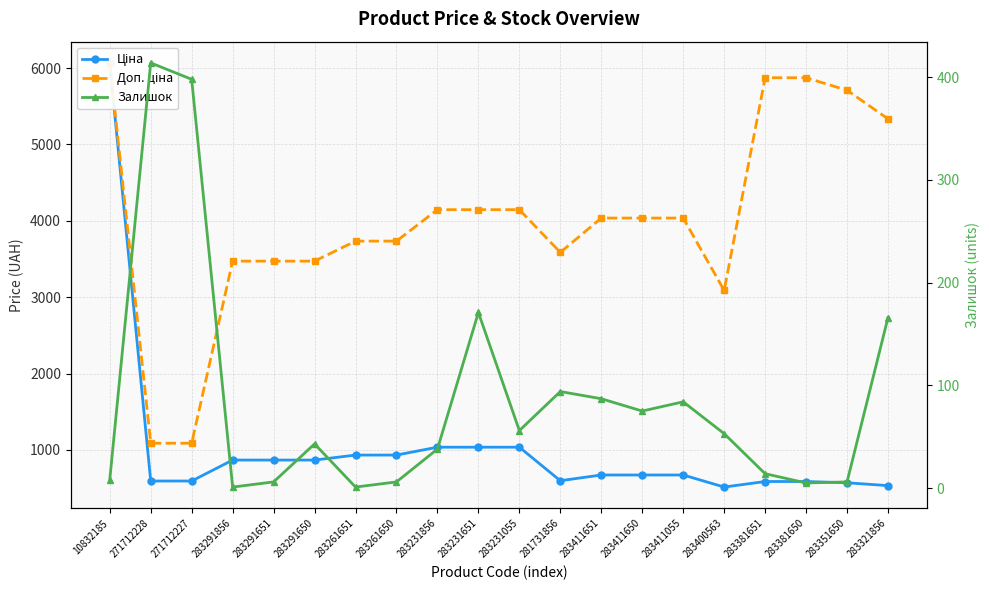

Reading right to left, extract all data points from this chart.

Ціна: 283321856=533.5	283351650=570.9	283381650=587.3	283381651=587.3	283400563=514.7	283411055=672.7	283411650=672.7	283411651=672.7	281731856=597.8	283231055=1036.5	283231651=1036.5	283231856=1036.5	283261650=933.5	283261651=933.5	283291650=868.0	283291651=868.0	283291856=868.0	271712227=593.8	271712228=593.8	10832185=6067.2
Доп. ціна: 283321856=5334.5	283351650=5708.9	283381650=5872.6	283381651=5872.6	283400563=3088.4	283411055=4036.0	283411650=4036.0	283411651=4036.0	281731856=3586.7	283231055=4145.9	283231651=4145.9	283231856=4145.9	283261650=3734.2	283261651=3734.2	283291650=3472.1	283291651=3472.1	283291856=3472.1	271712227=1088.8	271712228=1088.8	10832185=6067.2
Залишок: 283321856=166.0	283351650=6.0	283381650=5.0	283381651=14.0	283400563=53.0	283411055=84.0	283411650=75.0	283411651=87.0	281731856=94.0	283231055=56.0	283231651=171.0	283231856=38.0	283261650=6.0	283261651=1.0	283291650=43.0	283291651=6.0	283291856=1.0	271712227=398.0	271712228=414.0	10832185=8.0